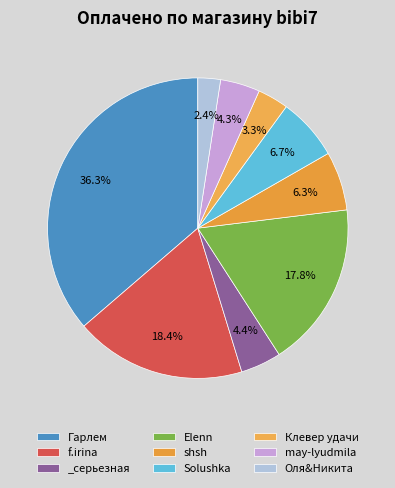

The may-lyudmila slice represents 4% of the pie. True or false?

True